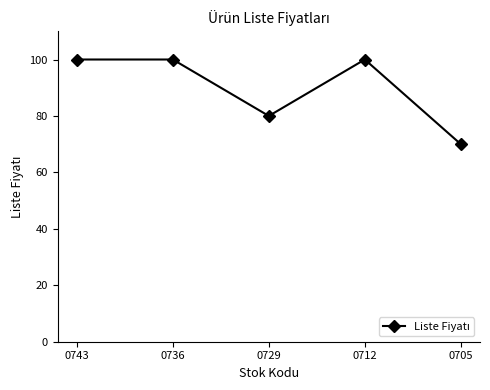

What is the ratio of the value at 0705 to the value at 0712?

0.7